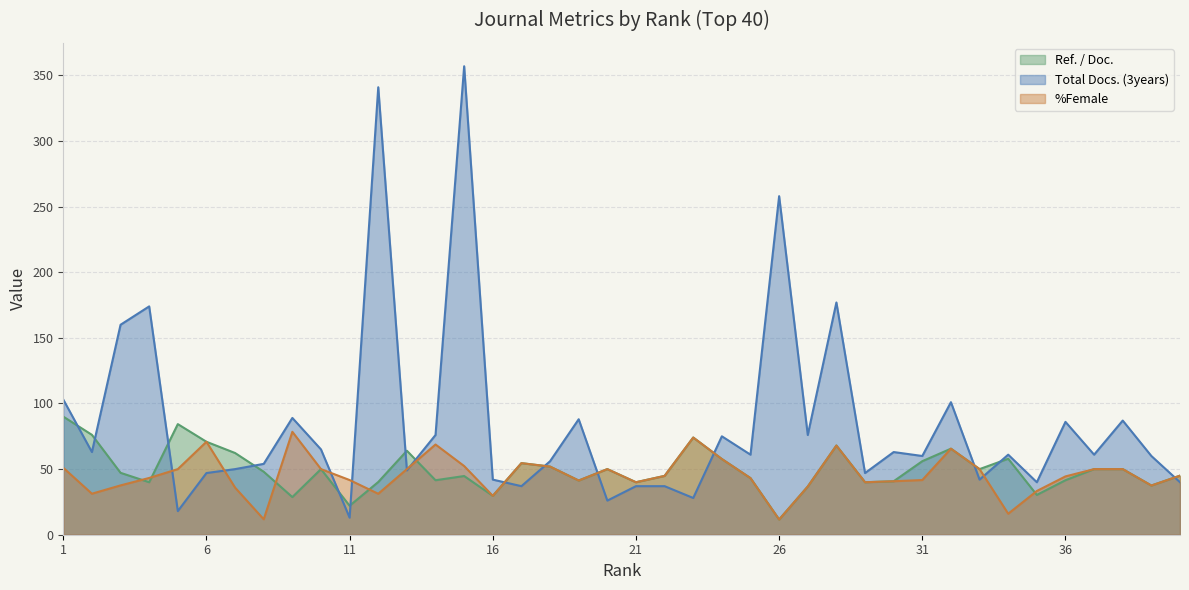

At which label does Ref. / Doc. first exceed 48?

1